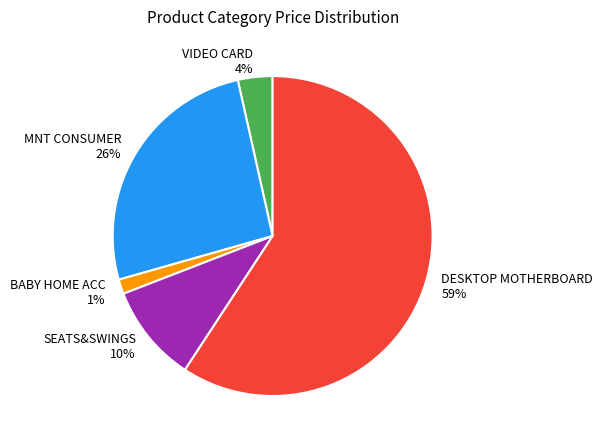

To the nearest percent, what percentage of the pie is DESKTOP MOTHERBOARD?

59%